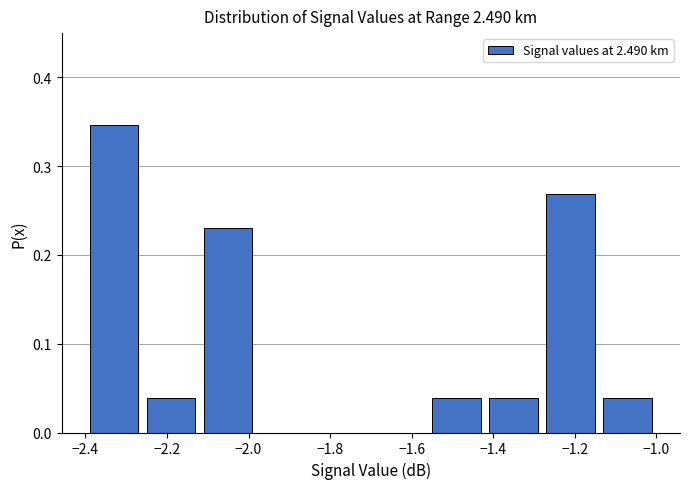

Which range on the x-axis has the tallest bar?

-2.40 to -2.26